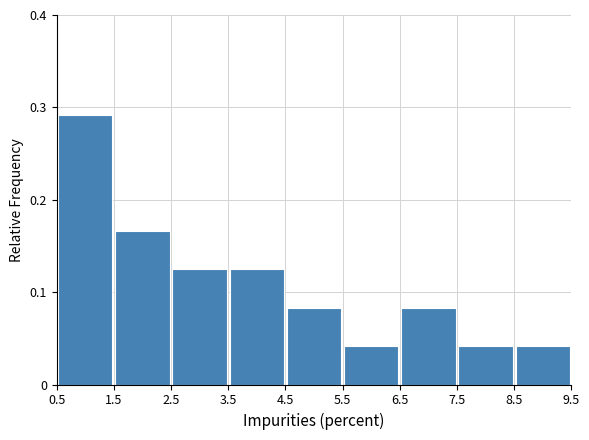

Reading left to right, transcribe this chart: for each bar, give the range it covers on the x-axis and its height. The values are not printed on the chart, so give them approximately, as read against the axis.

0.5 to 1.5: 0.29
1.5 to 2.5: 0.17
2.5 to 3.5: 0.13
3.5 to 4.5: 0.13
4.5 to 5.5: 0.08
5.5 to 6.5: 0.04
6.5 to 7.5: 0.08
7.5 to 8.5: 0.04
8.5 to 9.5: 0.04